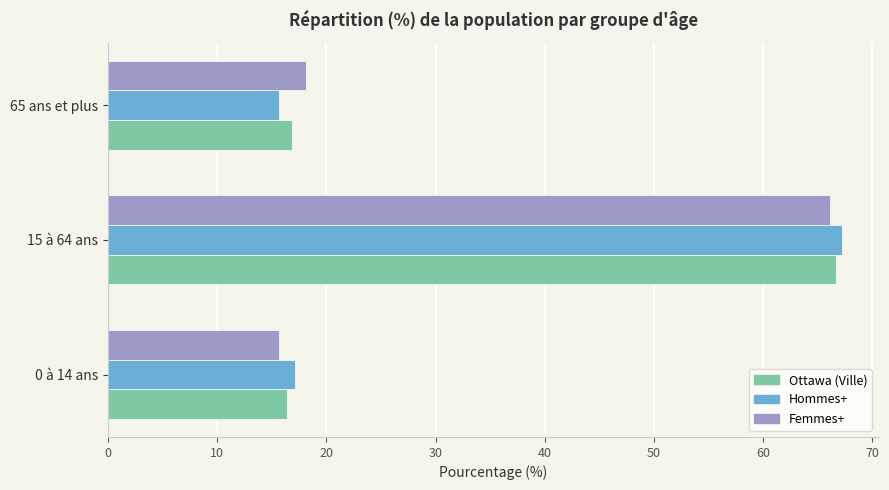

What is the sum of all Hommes+ values?

100.0